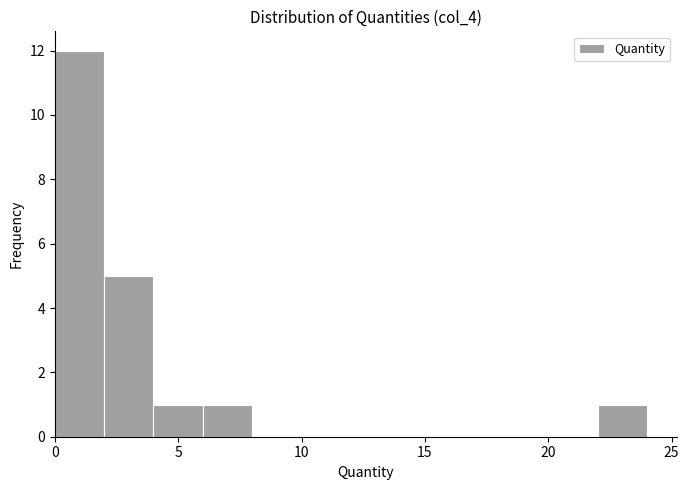

Over which range of the x-axis is the bar tallest?

0 to 2